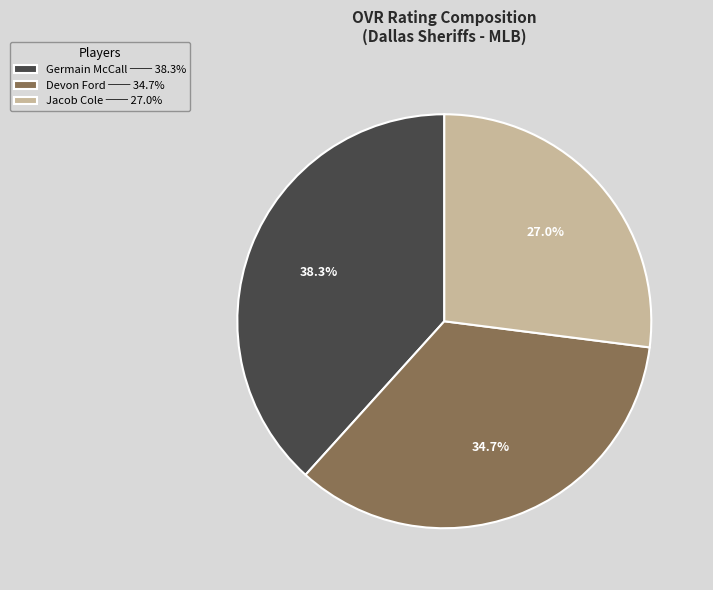

What is the smallest slice in the pie chart?

Jacob Cole